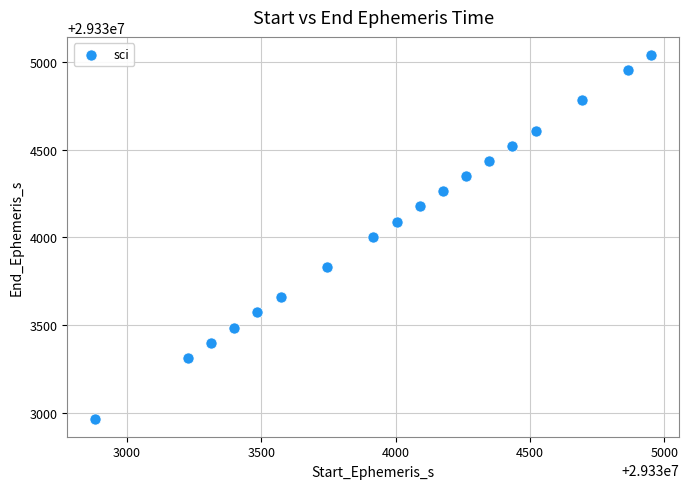

What is the range of Y values (max minus min)?

2070.0